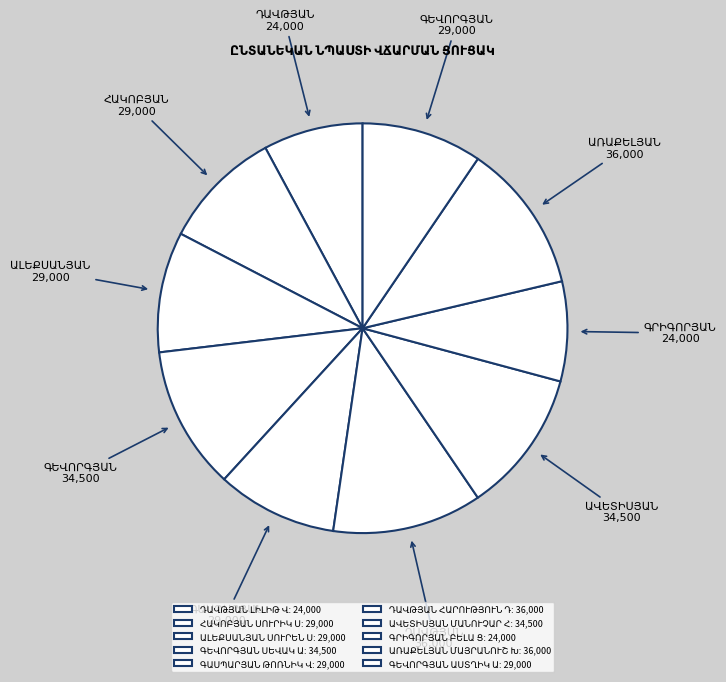

What is the total percentage of ԴԱՎԹՅԱՆ ՀԱՐՈՒԹՅՈՒՆ Դ and ԳՐԻԳՈՐՅԱՆ ԲԵԼԱ Ց?

19.7%